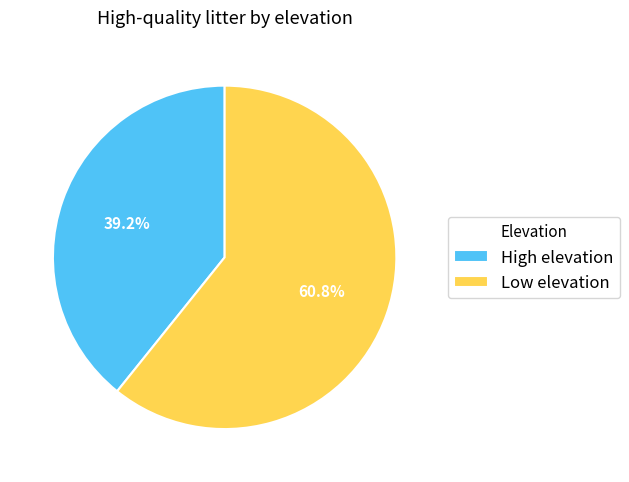

To the nearest percent, what is the difference between the largest and smallest slice percentages?

22%